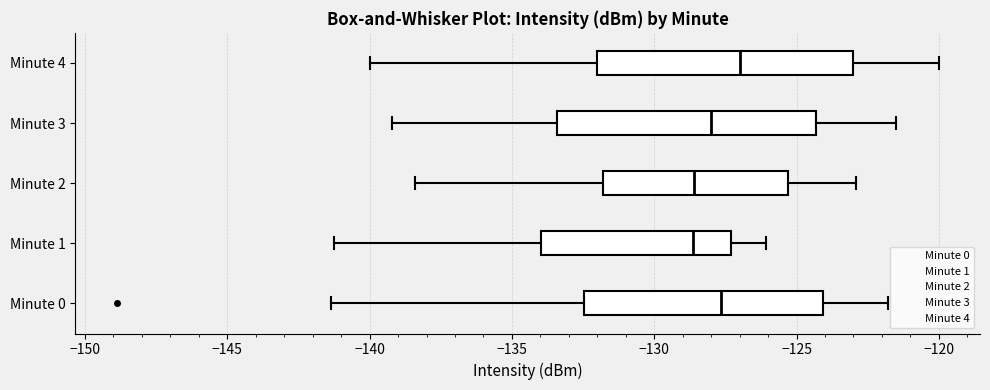

Reading bottom to top, transcribe this box plot: for each box, give where its median line is, the range the box spans, and where its two whiskers end, as read against the x-axis. The values are not printed on the chart, so give them approximately, as read against the axis.

Minute 0: median -127.5, box -132.5 to -124.0, whiskers -141.5 to -122.0
Minute 1: median -128.5, box -134.0 to -127.5, whiskers -141.5 to -126.0
Minute 2: median -128.5, box -132.0 to -125.5, whiskers -138.5 to -123.0
Minute 3: median -128.0, box -133.5 to -124.5, whiskers -139.0 to -121.5
Minute 4: median -127.0, box -132.0 to -123.0, whiskers -140.0 to -120.0